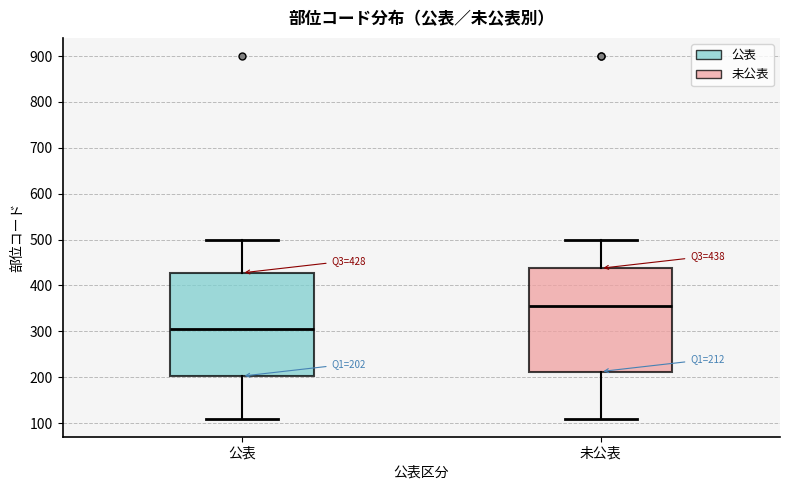

Which box's median line is the lowest?

公表